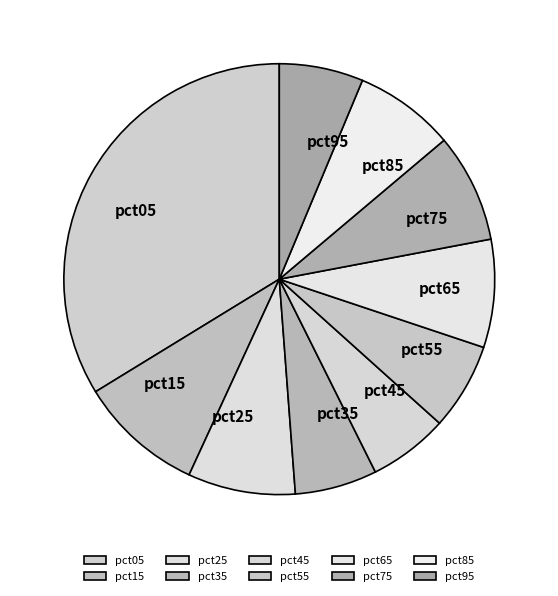

Which has a higher value, pct45 or pct25?

pct25